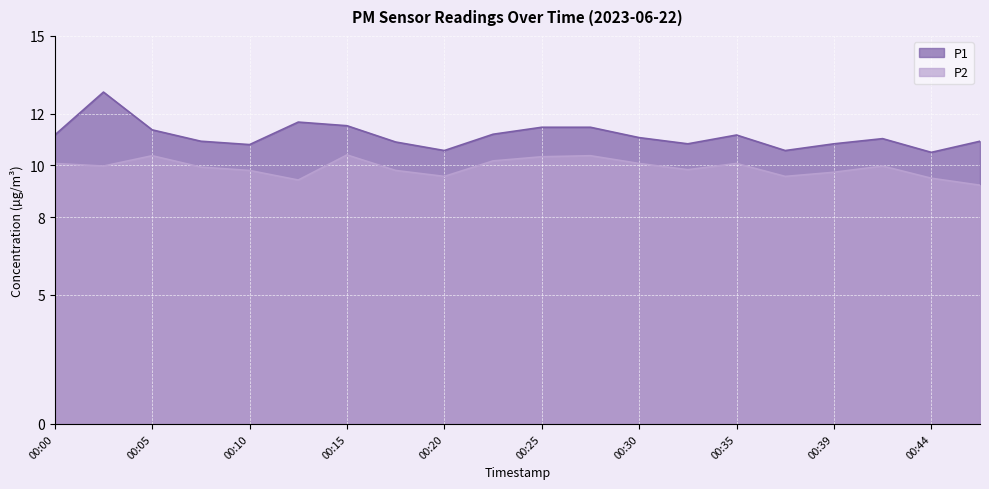

True or false: P2 has more than 1 interior local peaks.

True